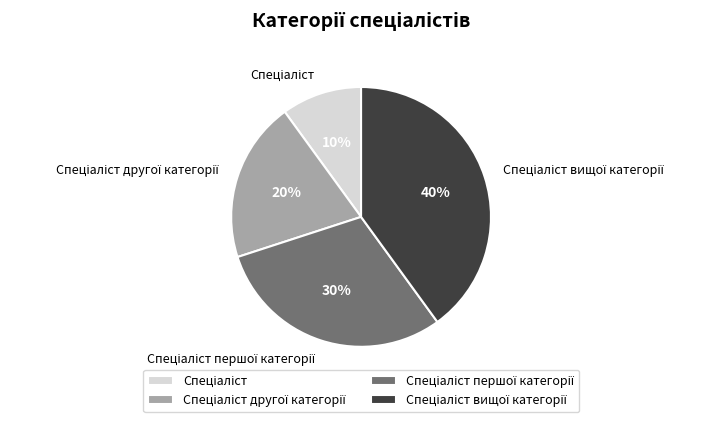

Does any single category account for the majority?

No